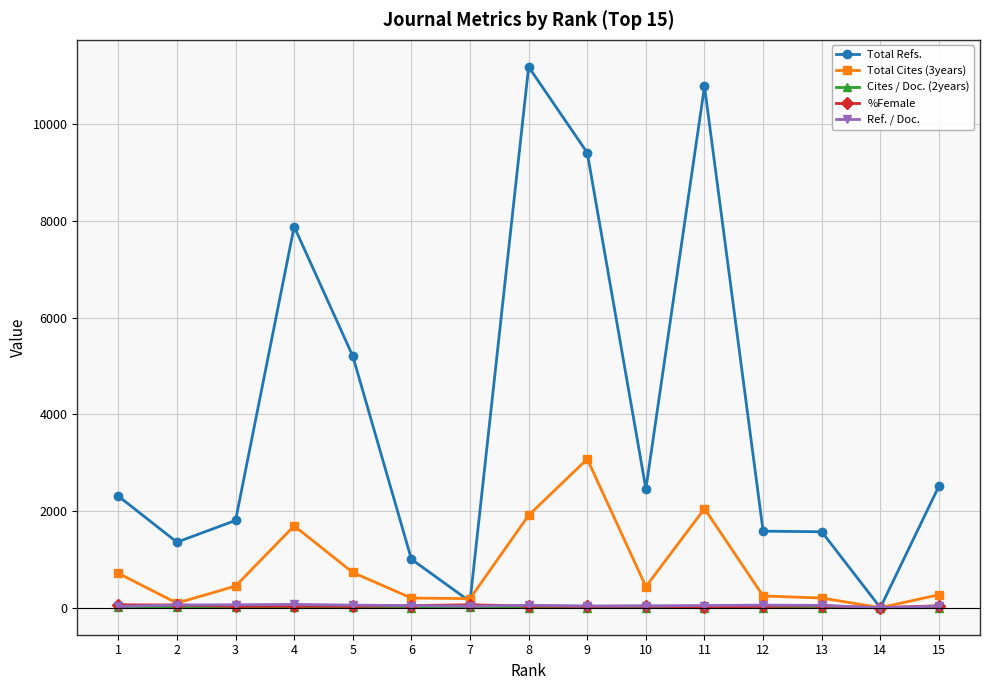

Which series has the widest spread of values?

Total Refs.